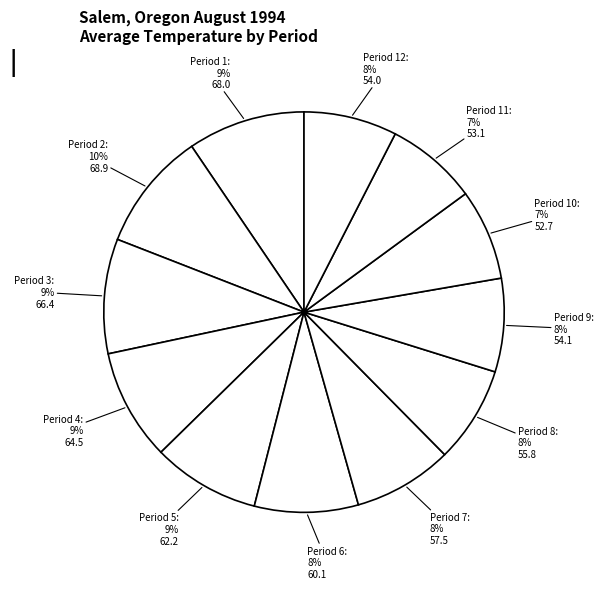

How many segments does this pie chart have?

12